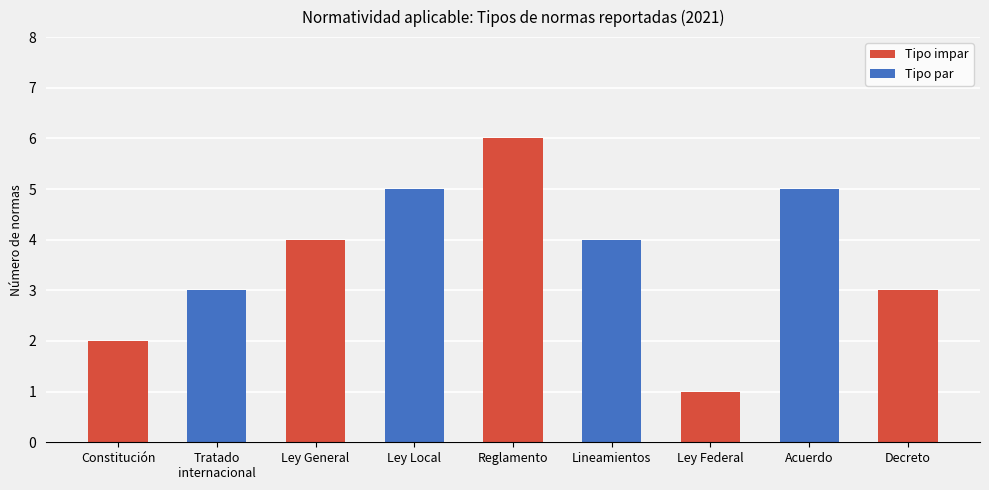

How many series are shown in this chart?

1